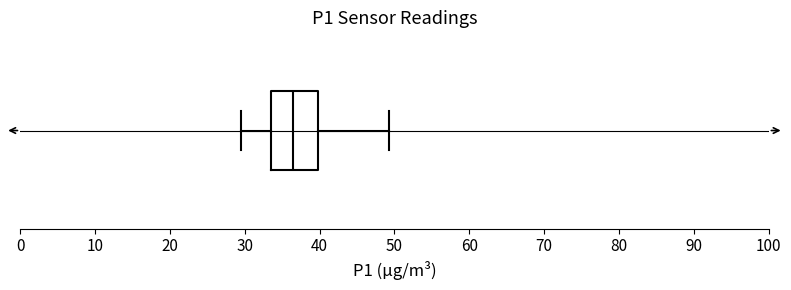

Transcribe this box plot: give where the median line is, the range the box spans, and where the two whiskers end, as read against the x-axis. The values are not printed on the chart, so give them approximately, as read against the axis.

median 36, box 33 to 40, whiskers 29 to 49